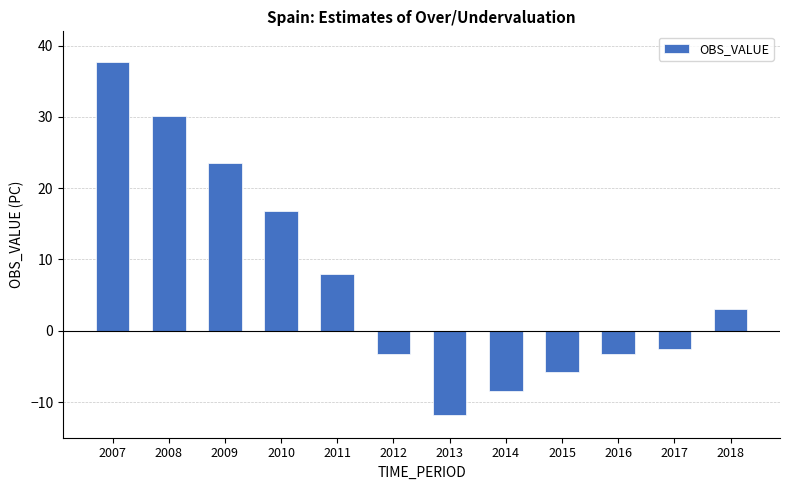

Count the number of data series in this chart.

1